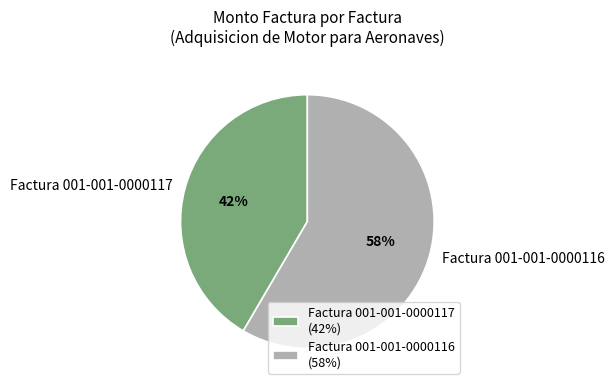

True or false: Factura 001-001-0000116 accounts for 58% of the total.

True